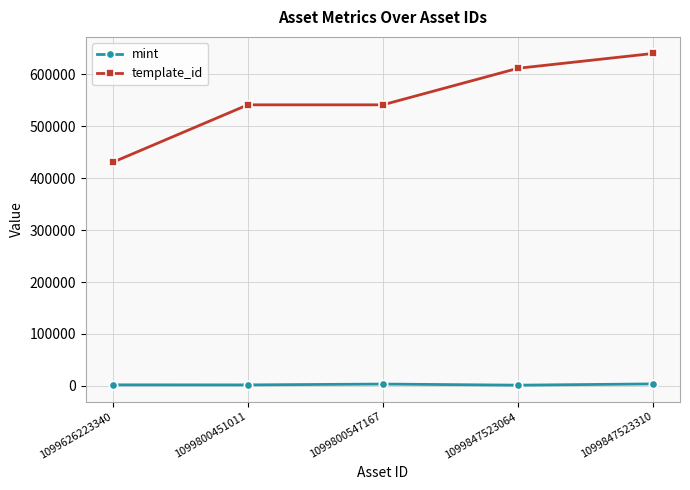

What is the value of the template_id point at the 1st from the left?

430770